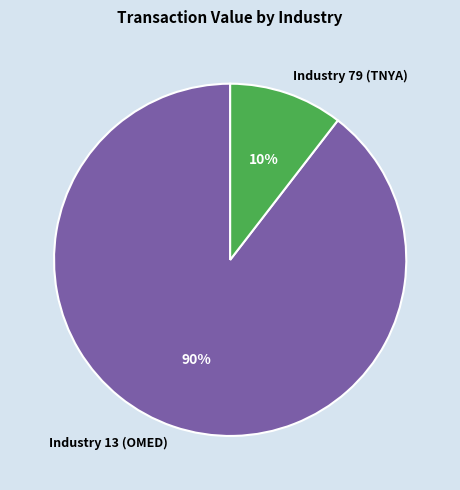

To the nearest percent, what percentage of the pie is Industry 79 (TNYA)?

10%